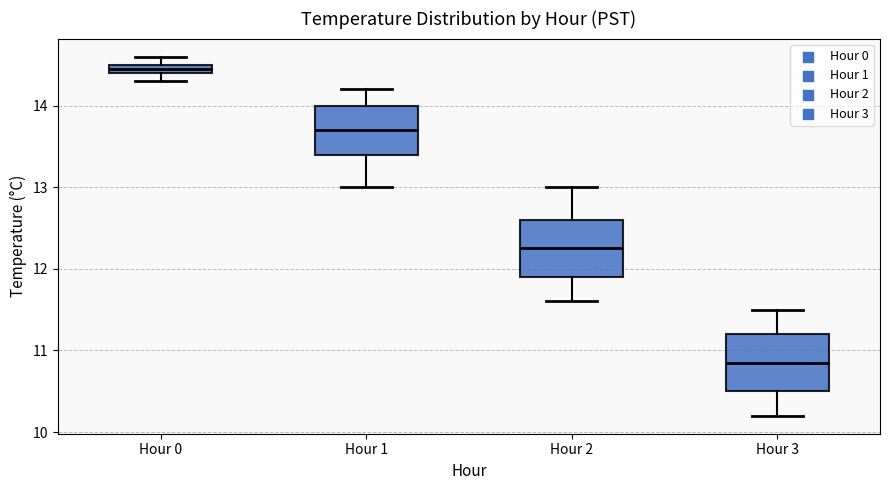

Where is the lower edge of the box for Hour 0 on the y-axis? The values are not printed on the chart, so give them approximately, as read against the axis.

14.4